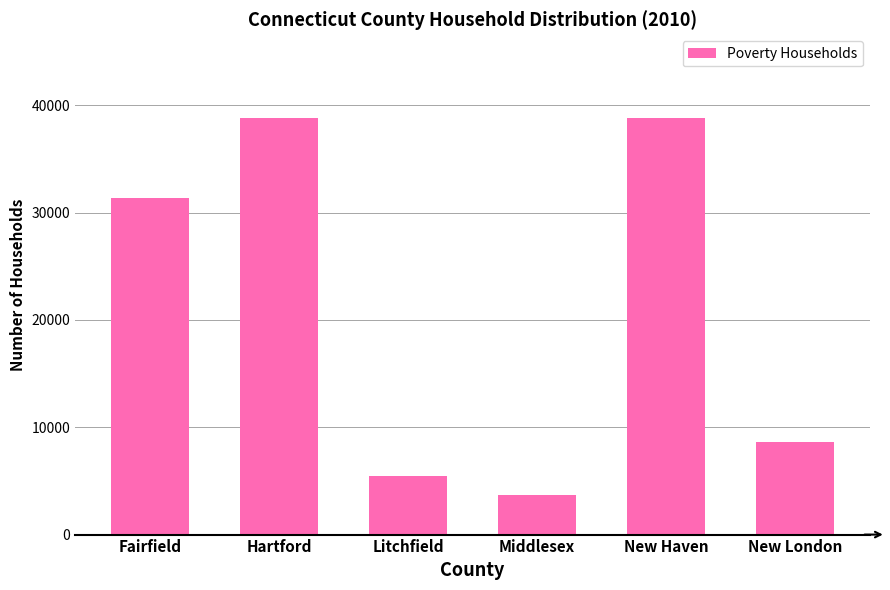

At which category does the chart reach its minimum across all series?

Middlesex